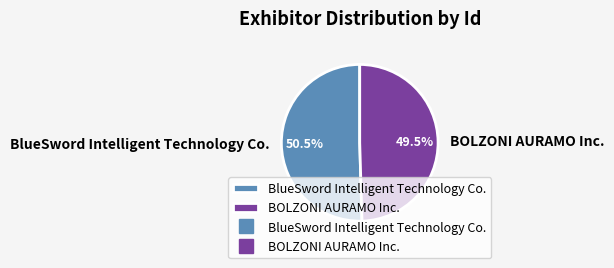

To the nearest percent, what is the difference between the BlueSword Intelligent Technology Co. and BOLZONI AURAMO Inc. slice percentages?

1%